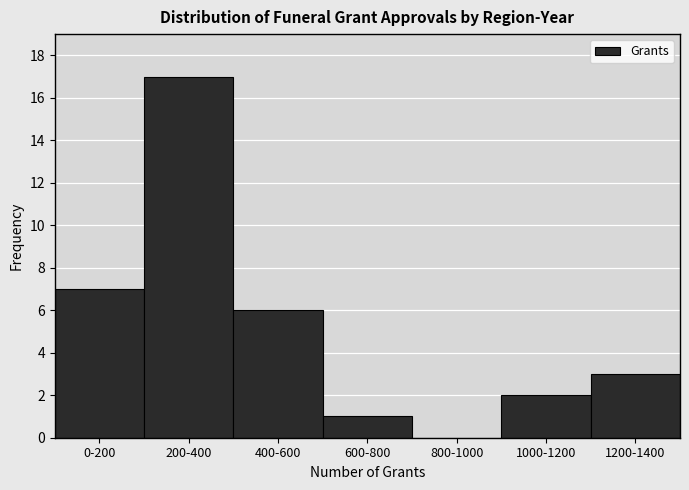

Reading left to right, transcribe all the data shown in this chart.

0-200=7	200-400=17	400-600=6	600-800=1	800-1000=0	1000-1200=2	1200-1400=3